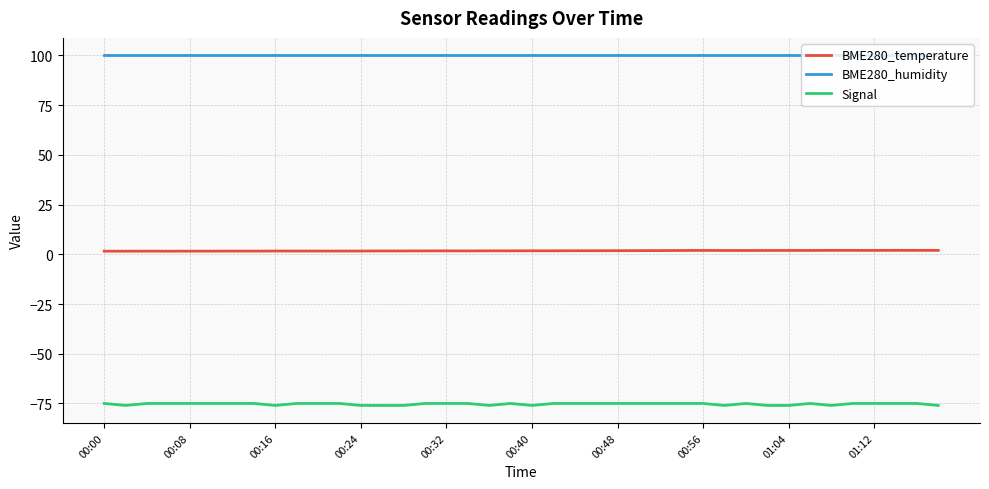

How many categories are shown in the chart?

40